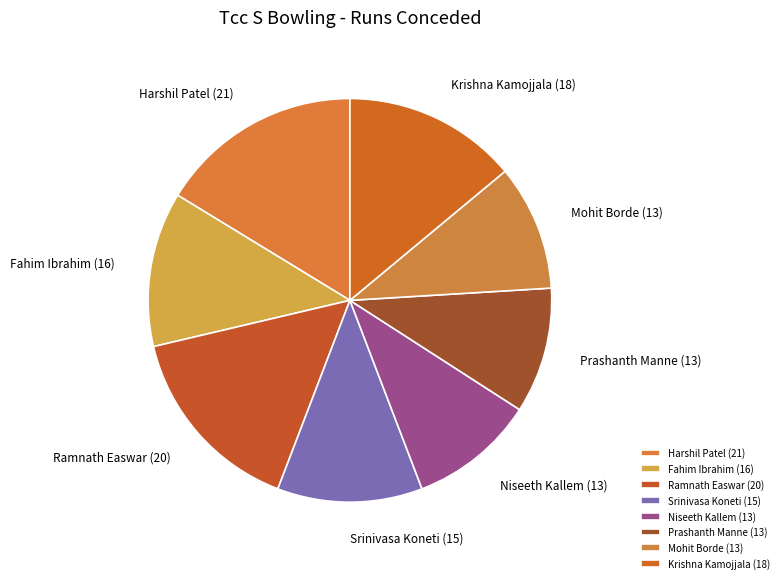

What is the largest slice in the pie chart?

Harshil Patel